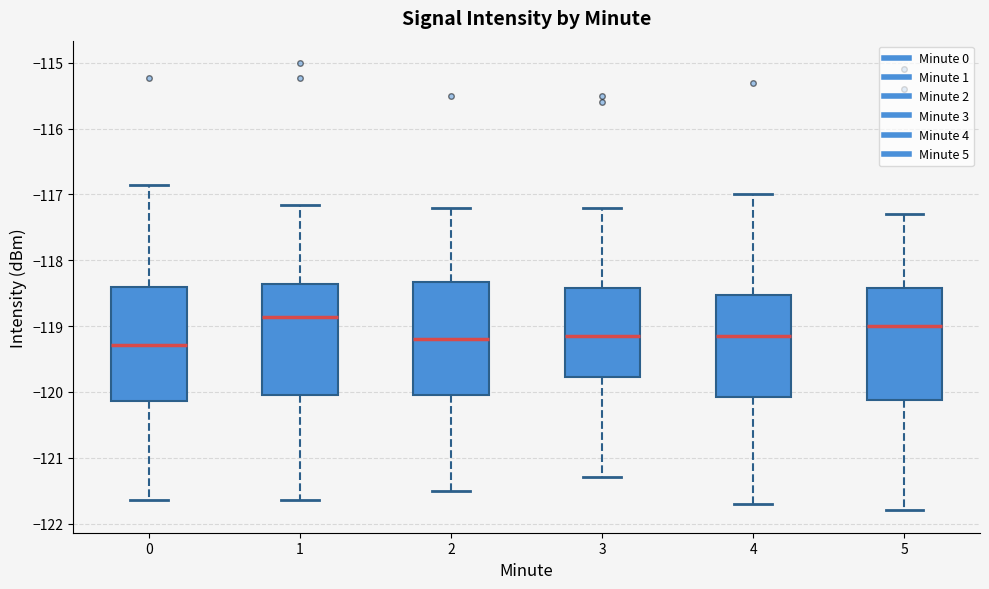

Reading left to right, transcribe this box plot: for each box, give where its median line is, the range the box spans, and where its two whiskers end, as read against the y-axis. The values are not printed on the chart, so give them approximately, as read against the axis.

0: median -119.3, box -120.1 to -118.4, whiskers -121.6 to -116.9
1: median -118.9, box -120.0 to -118.4, whiskers -121.6 to -117.2
2: median -119.2, box -120.0 to -118.3, whiskers -121.5 to -117.2
3: median -119.1, box -119.8 to -118.4, whiskers -121.3 to -117.2
4: median -119.1, box -120.1 to -118.5, whiskers -121.7 to -117.0
5: median -119.0, box -120.1 to -118.4, whiskers -121.8 to -117.3